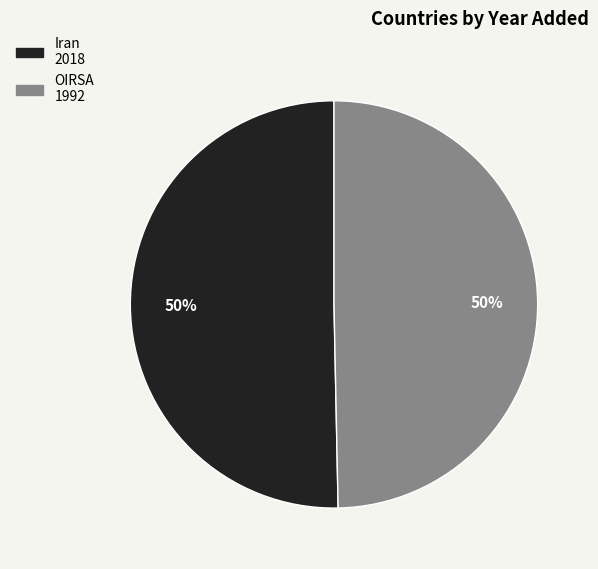

Combined, do Iran and OIRSA account for over 50%?

Yes